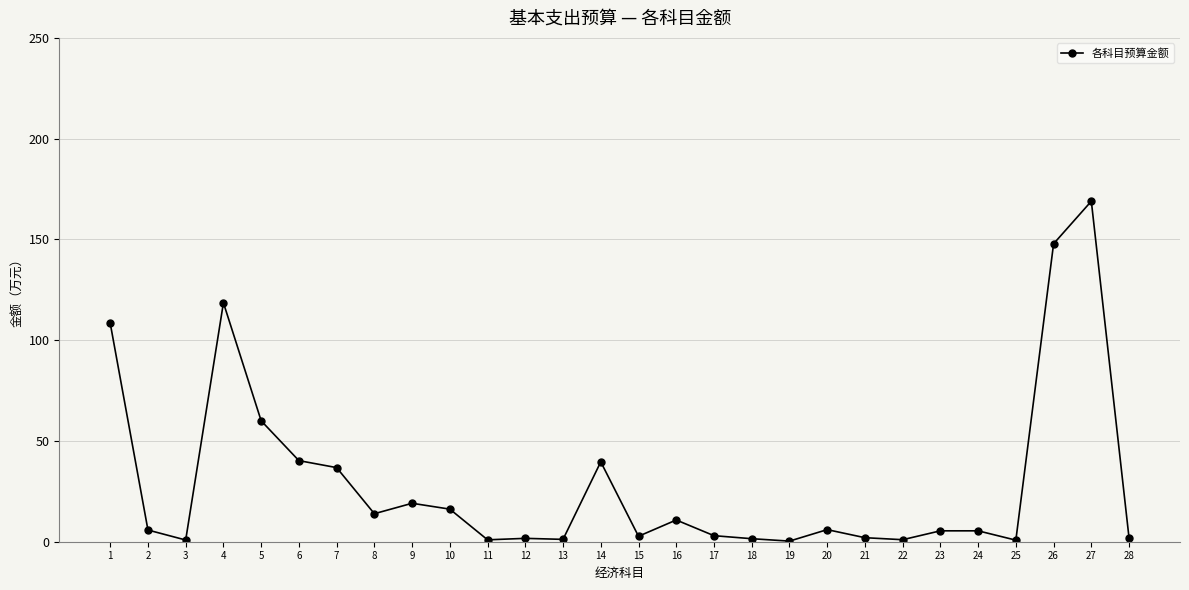

Does the chart display data point markers on the line(s)?

Yes